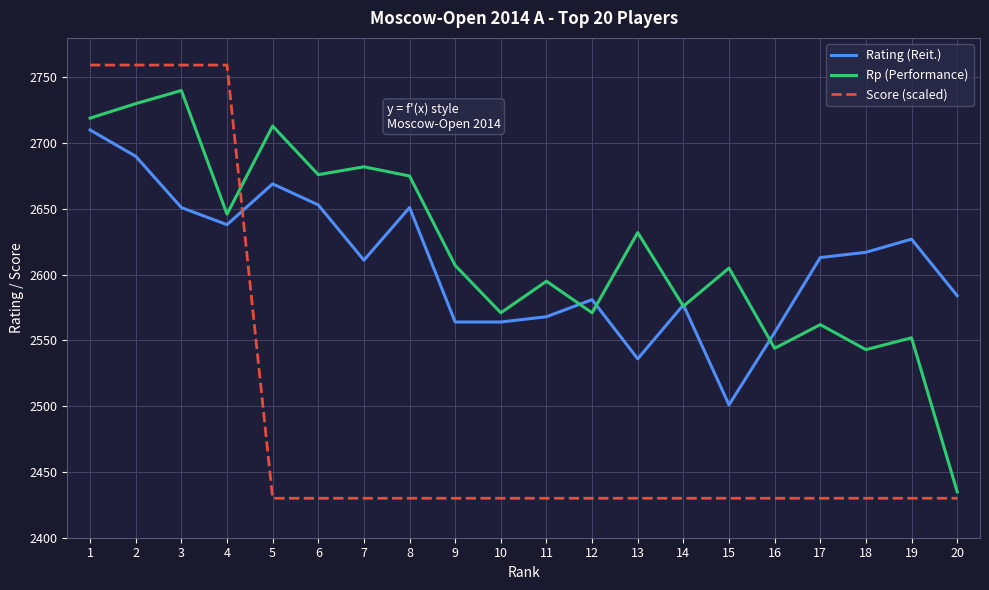

Which category has the lowest value in the Rating (Reit.) series?

15